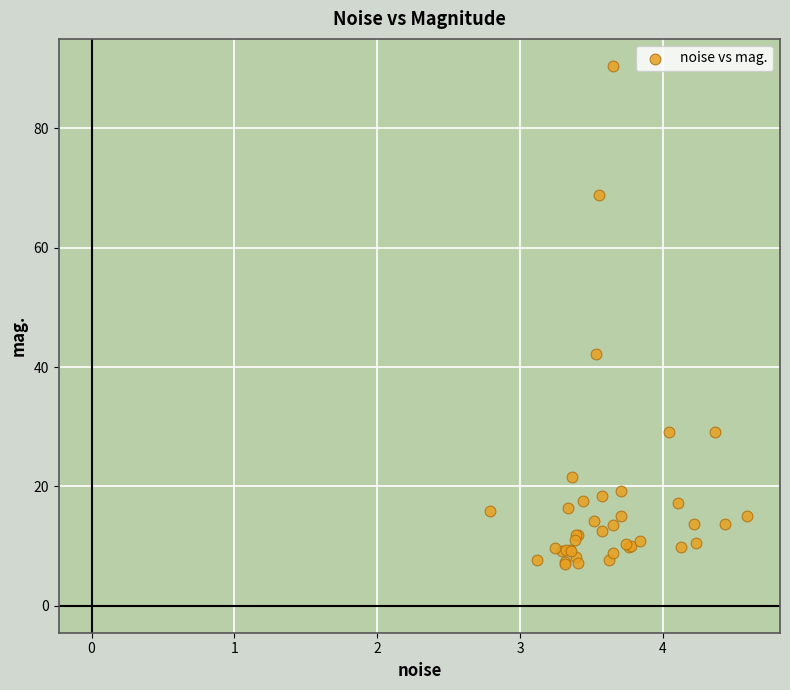

What Y value in the scatter plot is closest to 48?

42.2